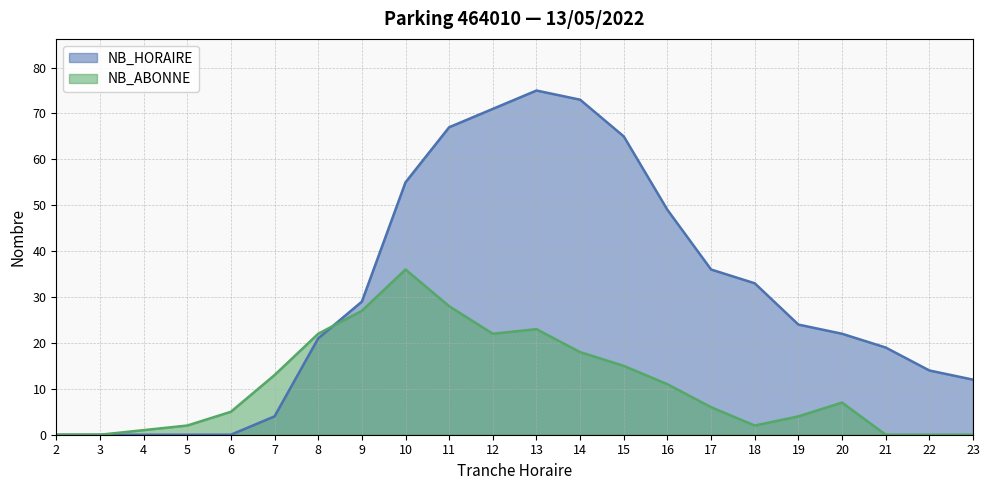

Where is the first local minimum for NB_ABONNE?

12